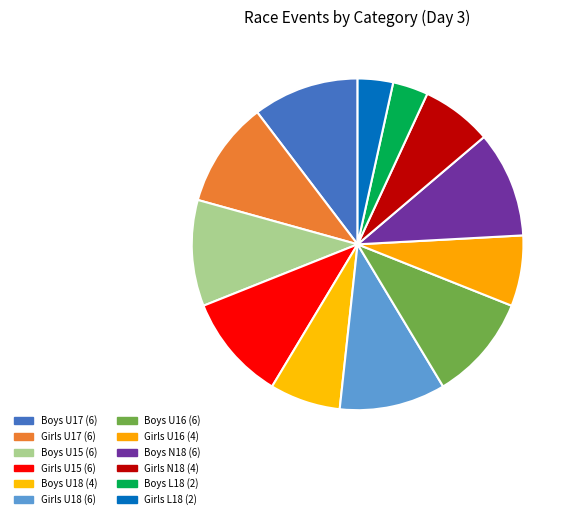

Count the number of slices in the pie.

12